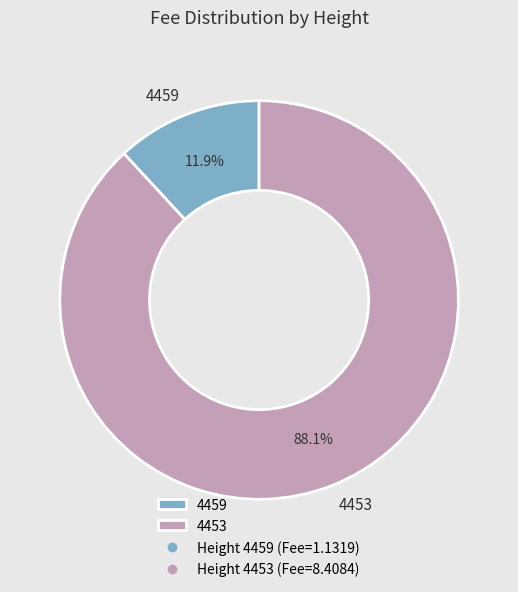

Which has a higher value, 4459 or 4453?

4453